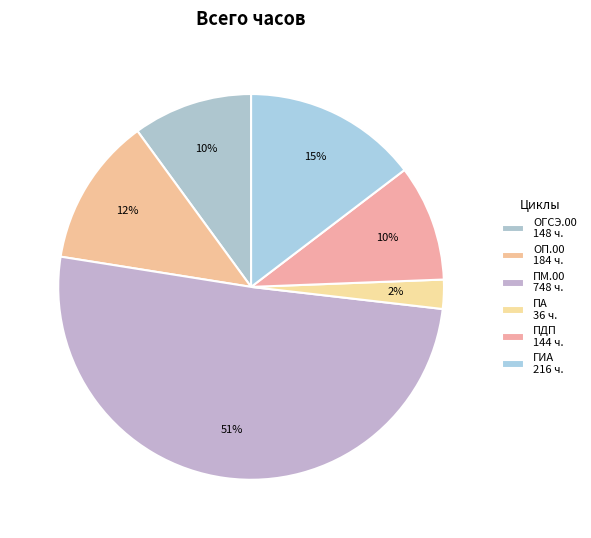

How many slices are in this pie chart?

6